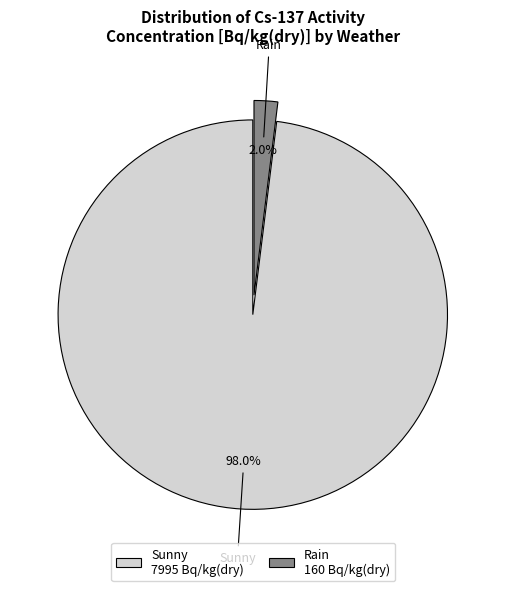

True or false: Rain accounts for 15% of the total.

False